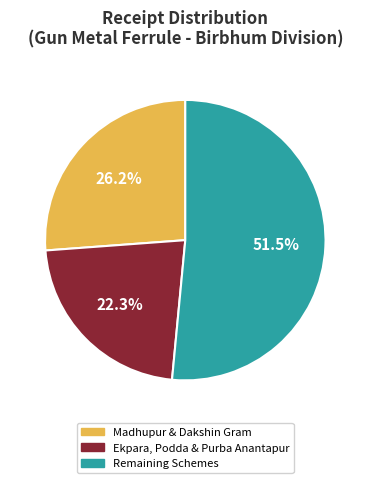

Is there any slice that represents more than half of the pie?

Yes